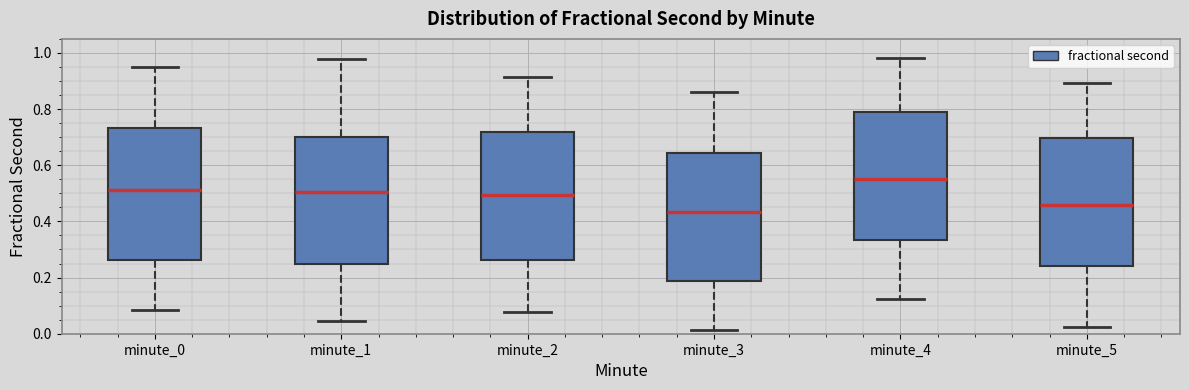

Where is the lower edge of the box for minute_5 on the y-axis? The values are not printed on the chart, so give them approximately, as read against the axis.

0.24